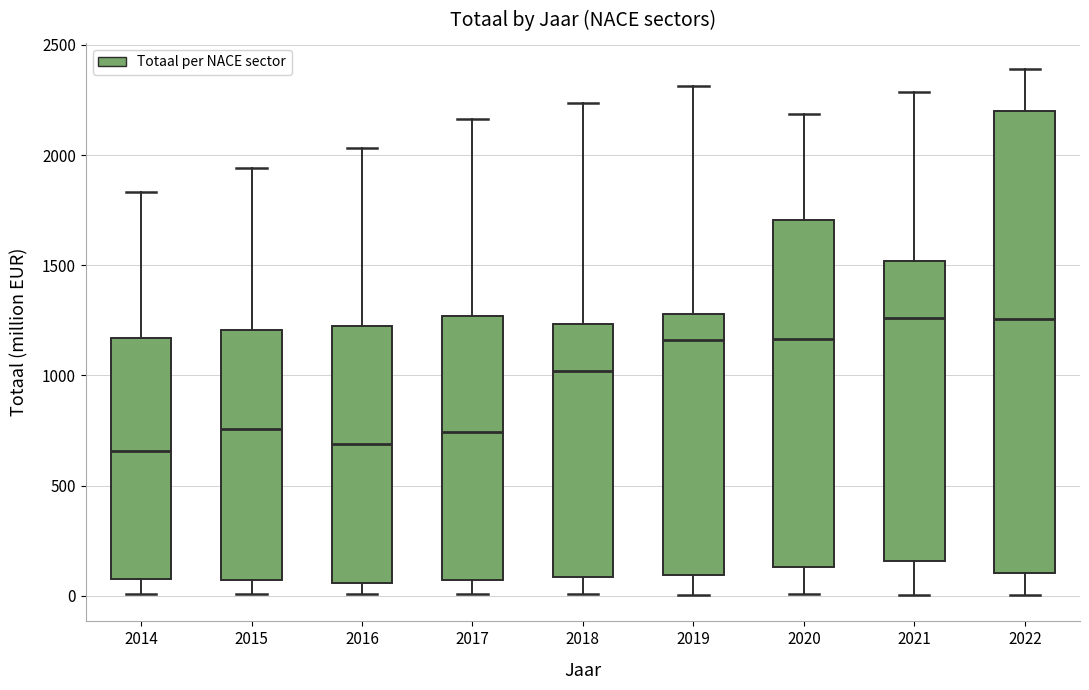

Reading left to right, transcribe this box plot: for each box, give where its median line is, the range the box spans, and where its two whiskers end, as read against the y-axis. The values are not printed on the chart, so give them approximately, as read against the axis.

2014: median 650, box 100 to 1150, whiskers 0 to 1850
2015: median 750, box 50 to 1200, whiskers 0 to 1950
2016: median 700, box 50 to 1250, whiskers 0 to 2050
2017: median 750, box 50 to 1250, whiskers 0 to 2150
2018: median 1000, box 100 to 1250, whiskers 0 to 2250
2019: median 1150, box 100 to 1300, whiskers 0 to 2300
2020: median 1150, box 150 to 1700, whiskers 0 to 2200
2021: median 1250, box 150 to 1500, whiskers 0 to 2300
2022: median 1250, box 100 to 2200, whiskers 0 to 2400